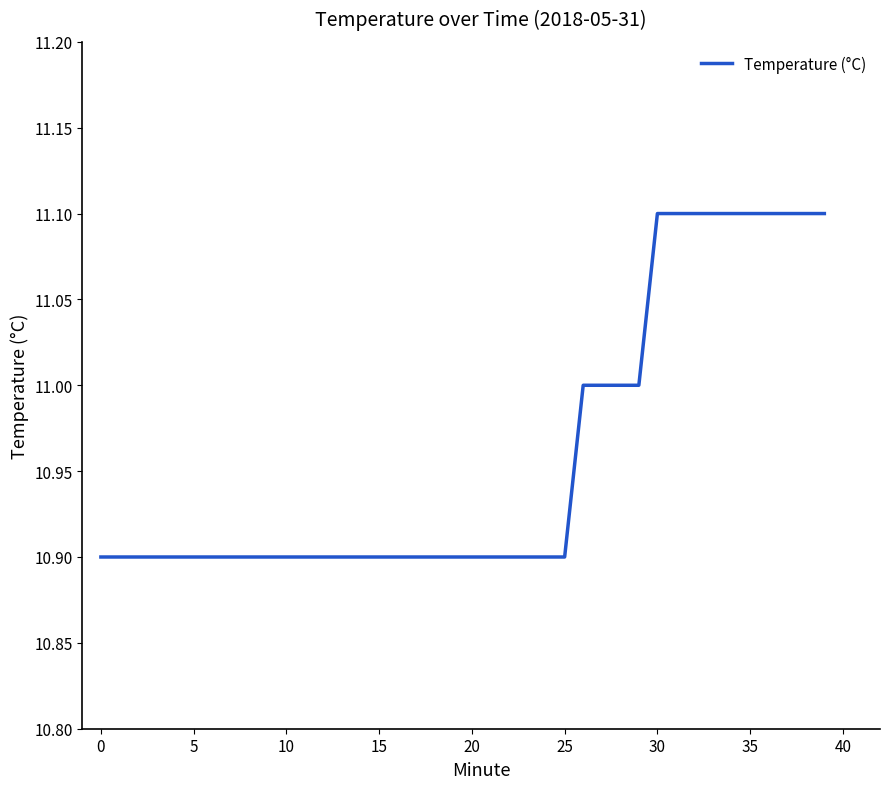

What is the maximum value shown in the chart?

11.1